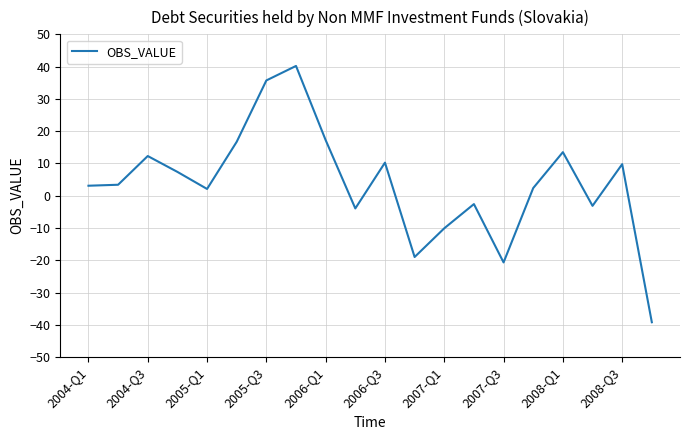

What is the greatest value displayed?

40.2